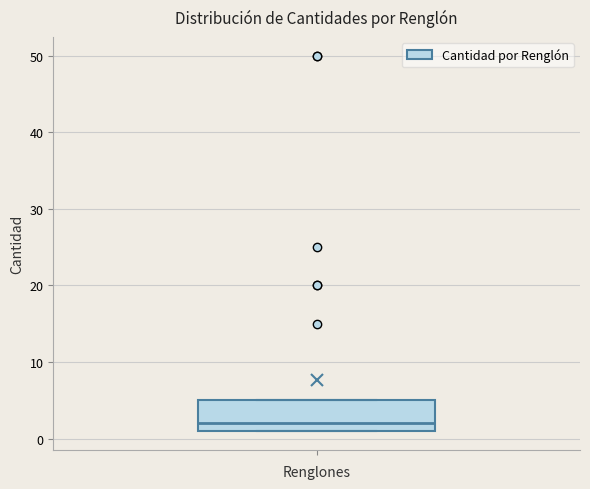

Where does the median line of the box sit on the y-axis? The values are not printed on the chart, so give them approximately, as read against the axis.

2